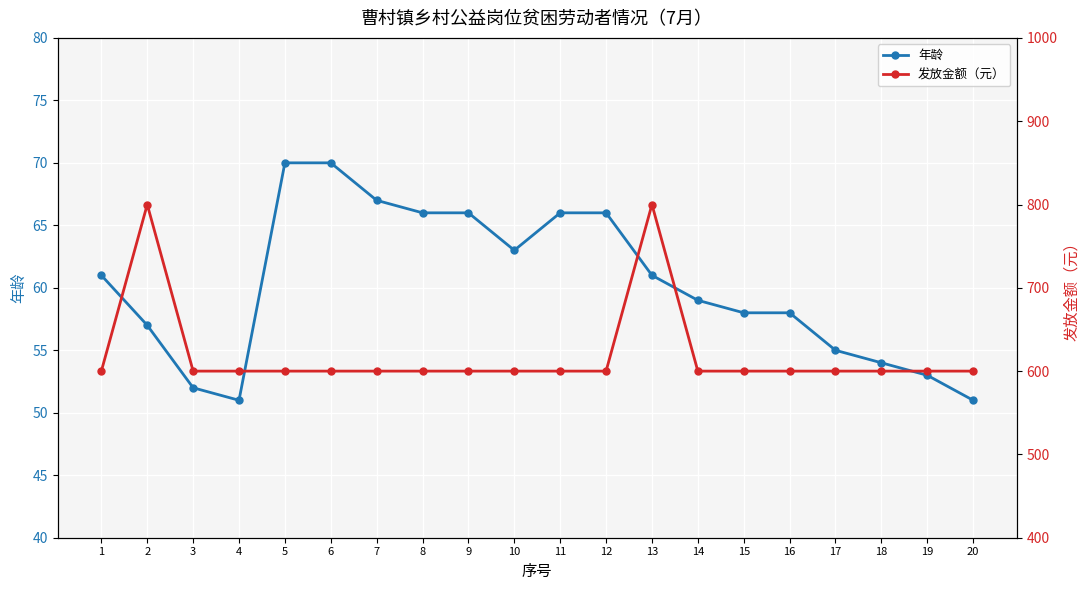

Which category has the highest value in the 发放金额（元） series?

2